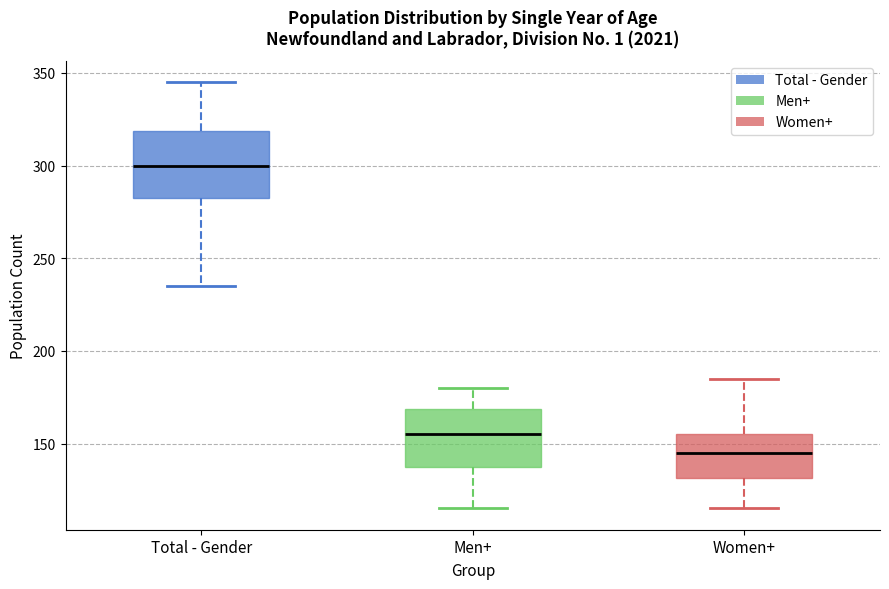

Which box's median line is the highest?

Total - Gender